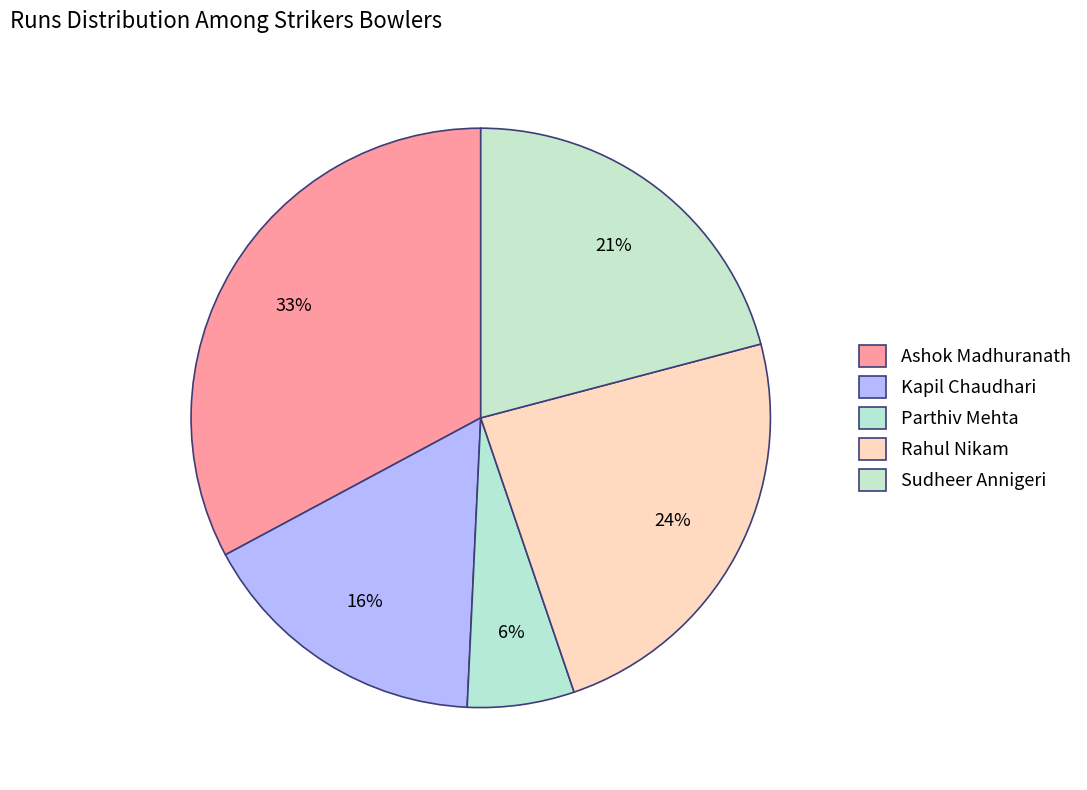

The Rahul Nikam slice represents 24% of the pie. True or false?

True